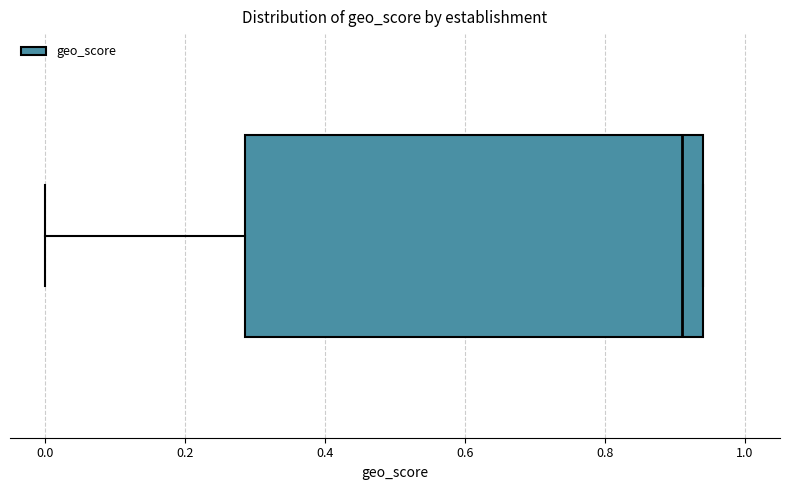

Where is the right edge of the box on the x-axis? The values are not printed on the chart, so give them approximately, as read against the axis.

0.94